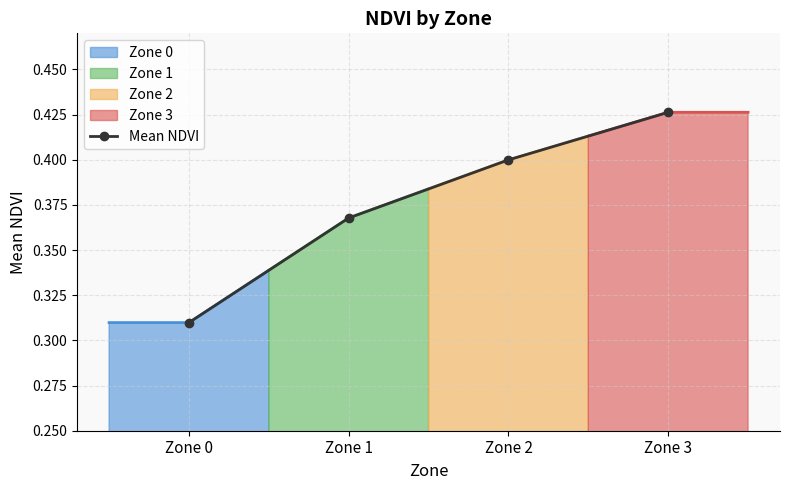

What is the sum of all values?

1.5